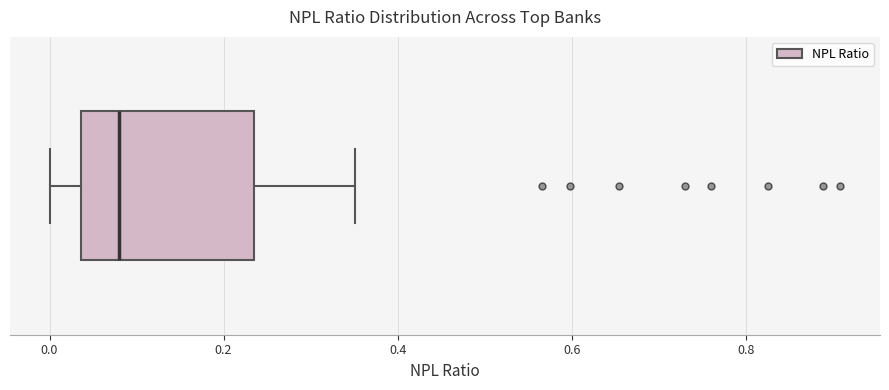

Where does the median line of the box sit on the x-axis? The values are not printed on the chart, so give them approximately, as read against the axis.

0.08